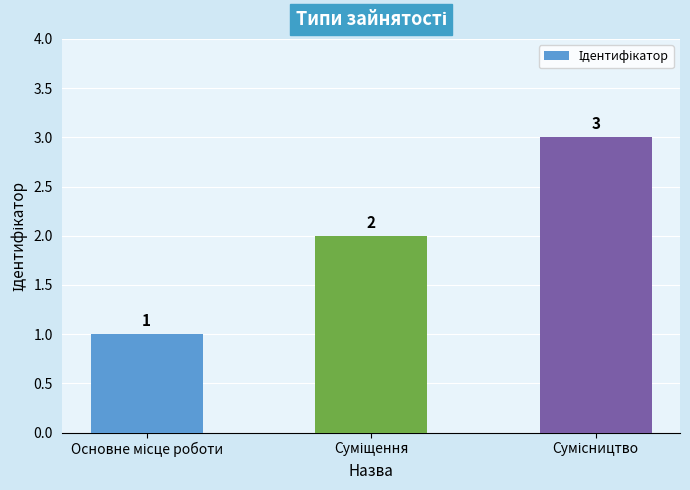

What is the sum of all values?

6